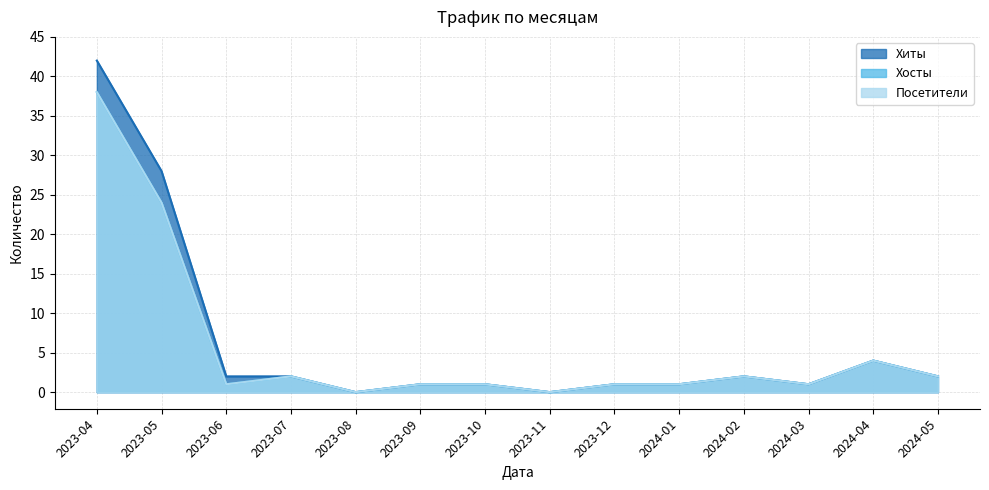

What is the value of the Хосты point at the 3rd from the left?

1